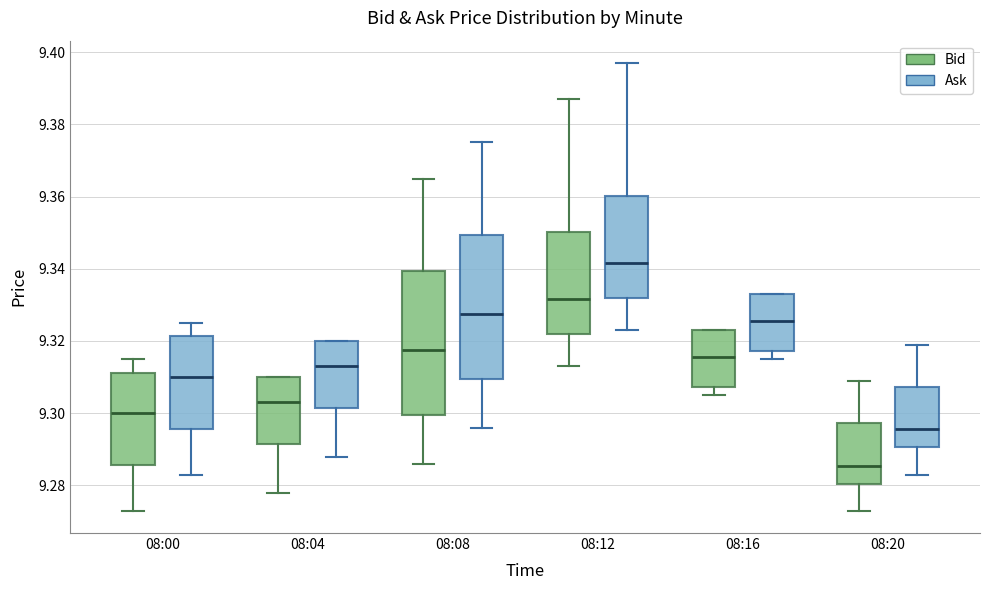

Reading left to right, read every box against the y-axis: the position of its median line, the range the box covers, and the ends of its whiskers. The values are not printed on the chart, so give them approximately, as read against the axis.

08:00 (Bid): median 9.300, box 9.286 to 9.312, whiskers 9.274 to 9.316
08:00 (Ask): median 9.310, box 9.296 to 9.322, whiskers 9.284 to 9.326
08:04 (Bid): median 9.304, box 9.292 to 9.310, whiskers 9.278 to 9.310
08:04 (Ask): median 9.314, box 9.302 to 9.320, whiskers 9.288 to 9.320
08:08 (Bid): median 9.318, box 9.300 to 9.340, whiskers 9.286 to 9.366
08:08 (Ask): median 9.328, box 9.310 to 9.350, whiskers 9.296 to 9.376
08:12 (Bid): median 9.332, box 9.322 to 9.350, whiskers 9.314 to 9.388
08:12 (Ask): median 9.342, box 9.332 to 9.360, whiskers 9.324 to 9.398
08:16 (Bid): median 9.316, box 9.308 to 9.324, whiskers 9.306 to 9.324
08:16 (Ask): median 9.326, box 9.318 to 9.334, whiskers 9.316 to 9.334
08:20 (Bid): median 9.286, box 9.280 to 9.298, whiskers 9.274 to 9.310
08:20 (Ask): median 9.296, box 9.290 to 9.308, whiskers 9.284 to 9.320